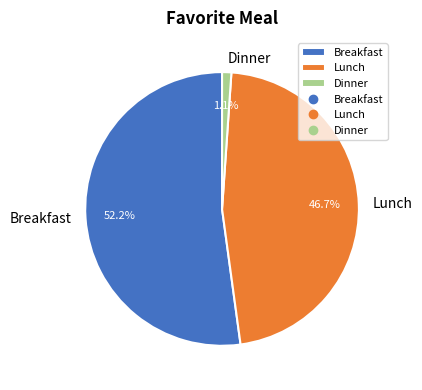

Is there a majority slice in this chart?

Yes